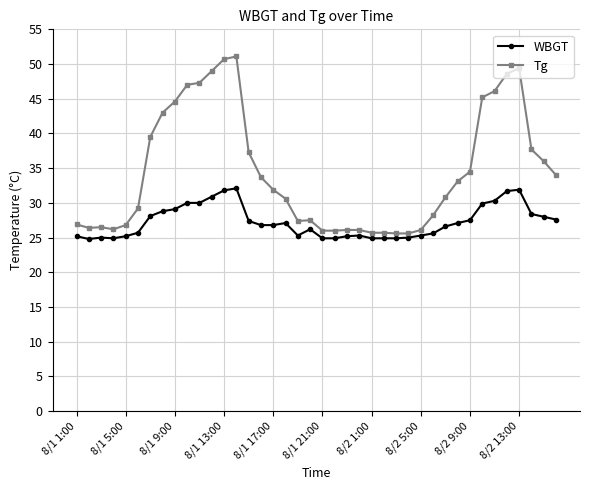

True or false: WBGT has more than 1 interior local peaks.

True